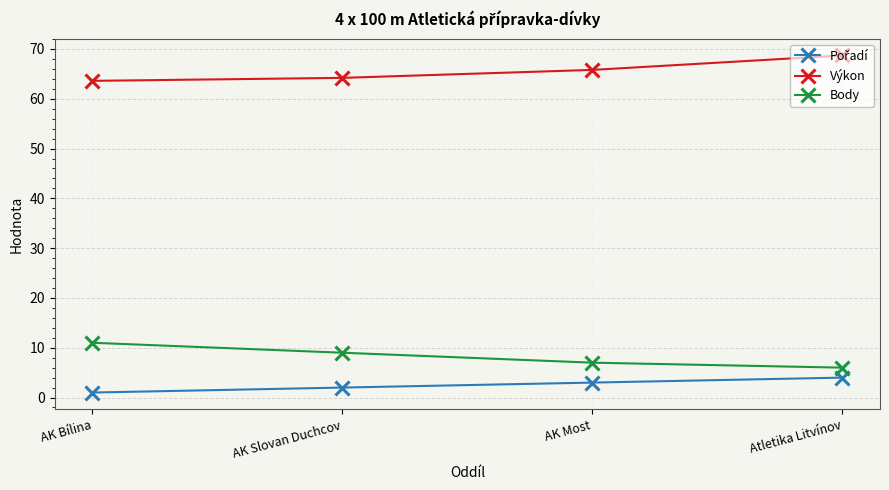

What is the label of the 4th point from the left?

Atletika Litvínov